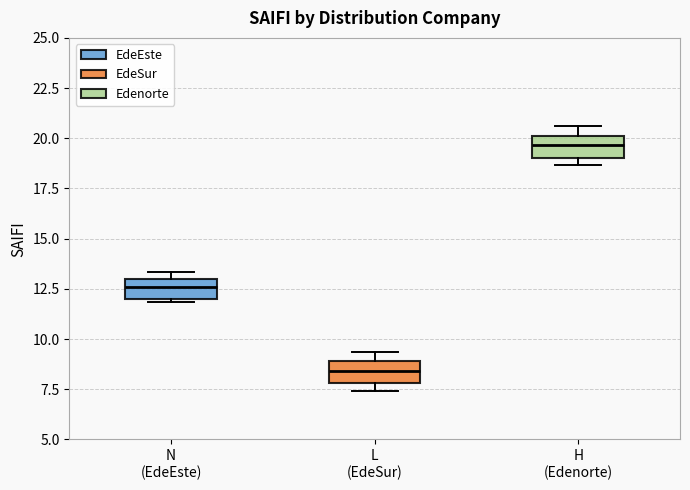

Which box's median line is the highest?

H (Edenorte)